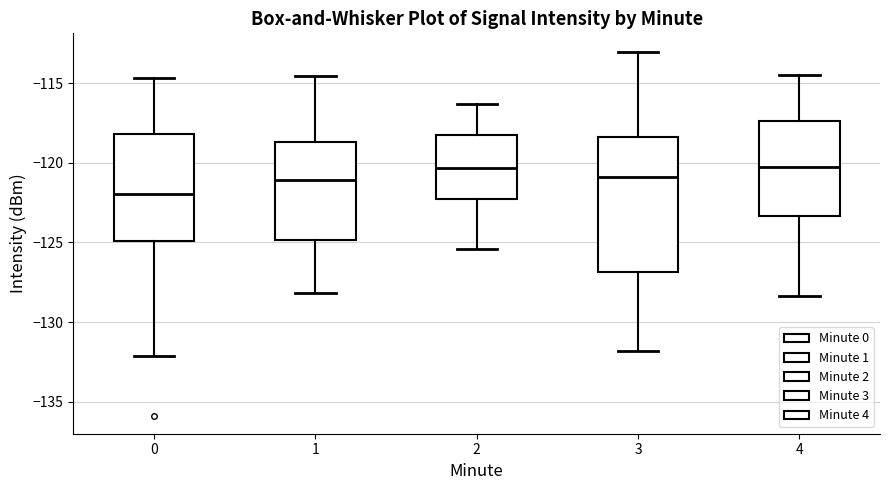

Reading left to right, transcribe this box plot: for each box, give where its median line is, the range the box spans, and where its two whiskers end, as read against the y-axis. The values are not printed on the chart, so give them approximately, as read against the axis.

0: median -122.0, box -125.0 to -118.0, whiskers -132.0 to -114.5
1: median -121.0, box -125.0 to -118.5, whiskers -128.0 to -114.5
2: median -120.5, box -122.5 to -118.0, whiskers -125.5 to -116.5
3: median -121.0, box -127.0 to -118.5, whiskers -132.0 to -113.0
4: median -120.5, box -123.5 to -117.5, whiskers -128.5 to -114.5